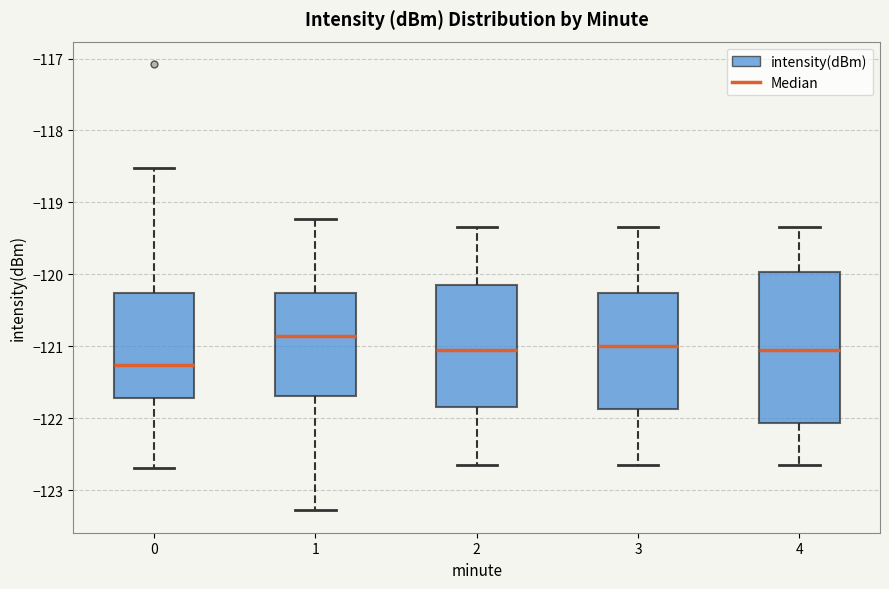

Comparing the boxes themselves (not the whiskers), which one is the tallest?

4